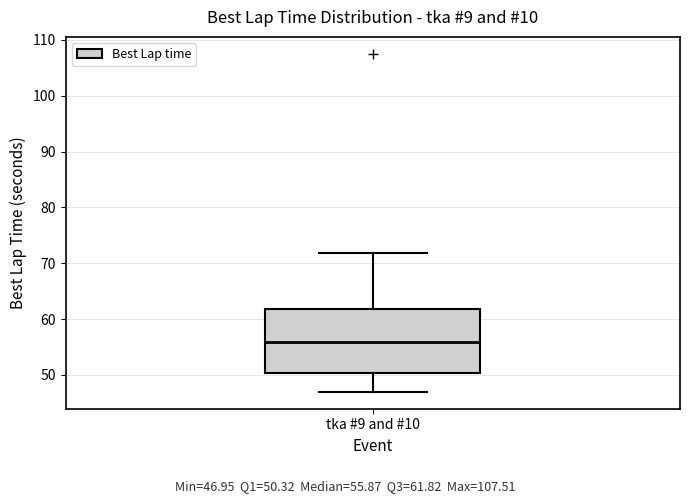

Read this box plot against the y-axis: the position of the median line, the range covered by the box, and the ends of both whiskers. The values are not printed on the chart, so give them approximately, as read against the axis.

median 56, box 50 to 62, whiskers 47 to 72